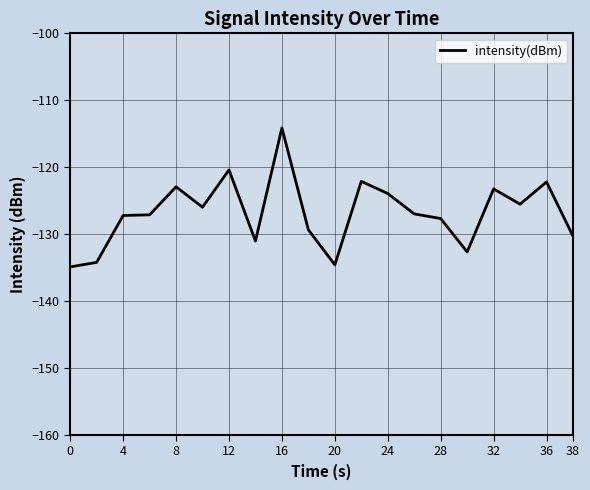

What is the greatest value displayed?

-114.1